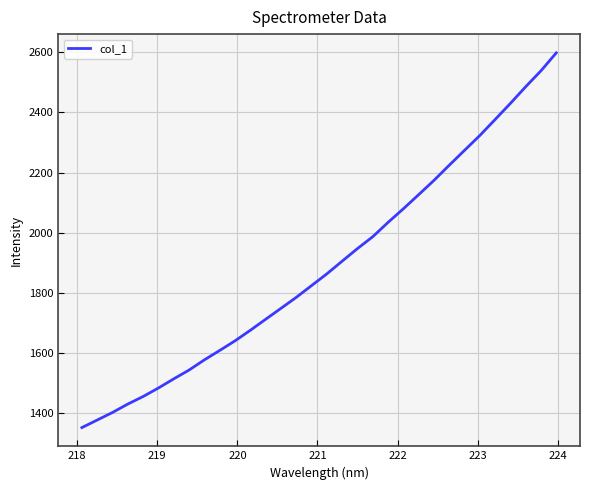

What is the smallest value displayed?

1351.3